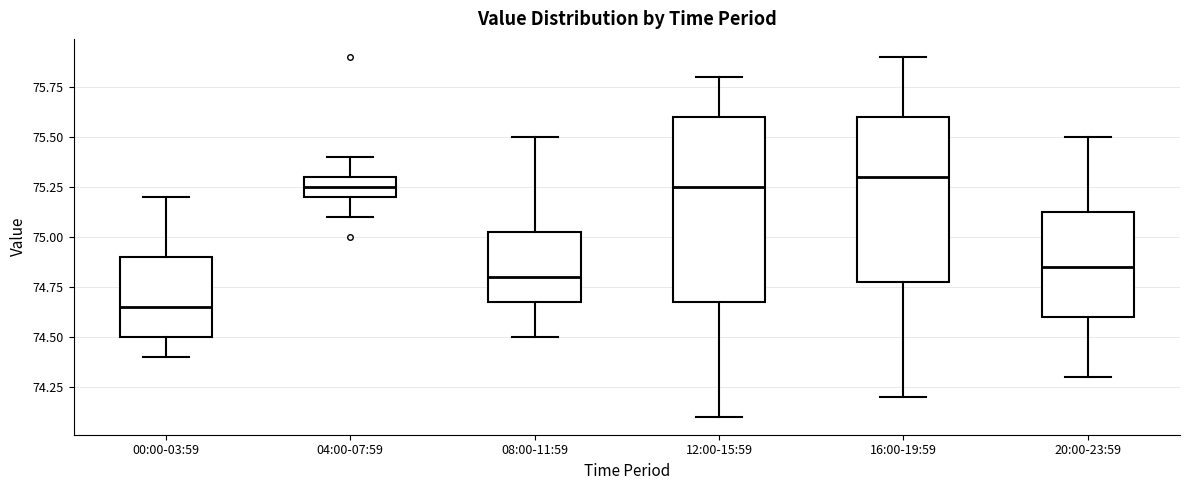

Where does the median line of the box for 04:00-07:59 sit on the y-axis? The values are not printed on the chart, so give them approximately, as read against the axis.

75.25